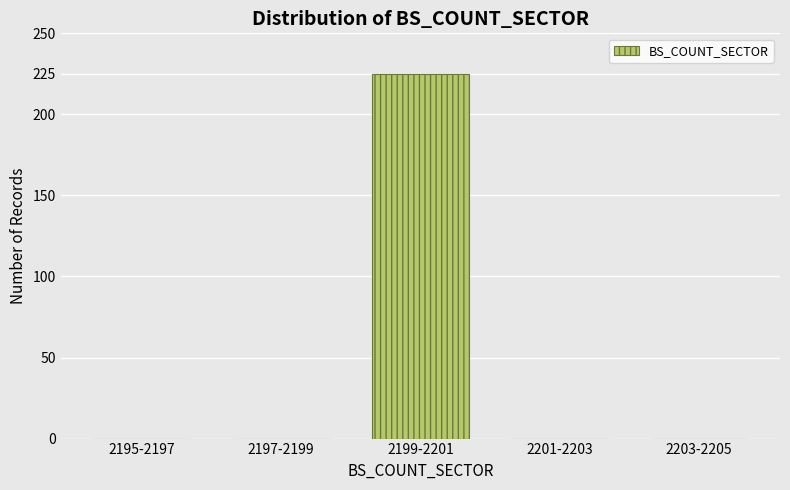

Reading left to right, what are all the values shown in this chart?

2195-2197=0	2197-2199=0	2199-2201=225	2201-2203=0	2203-2205=0